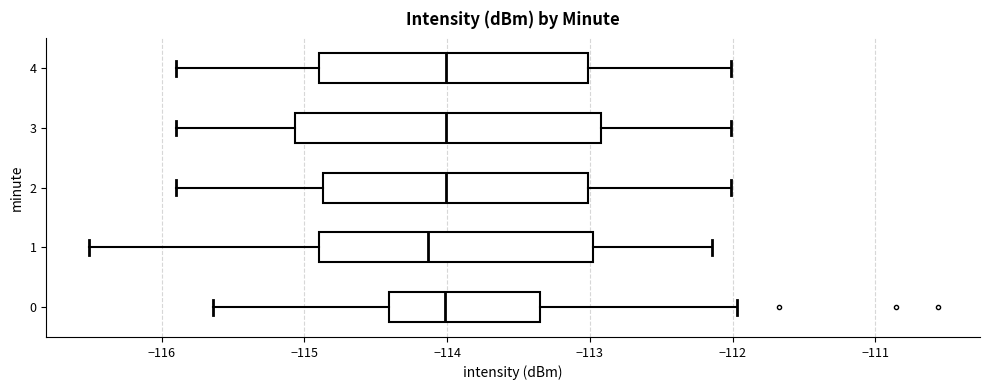

Which box is the widest, from its left edge to its right edge?

3